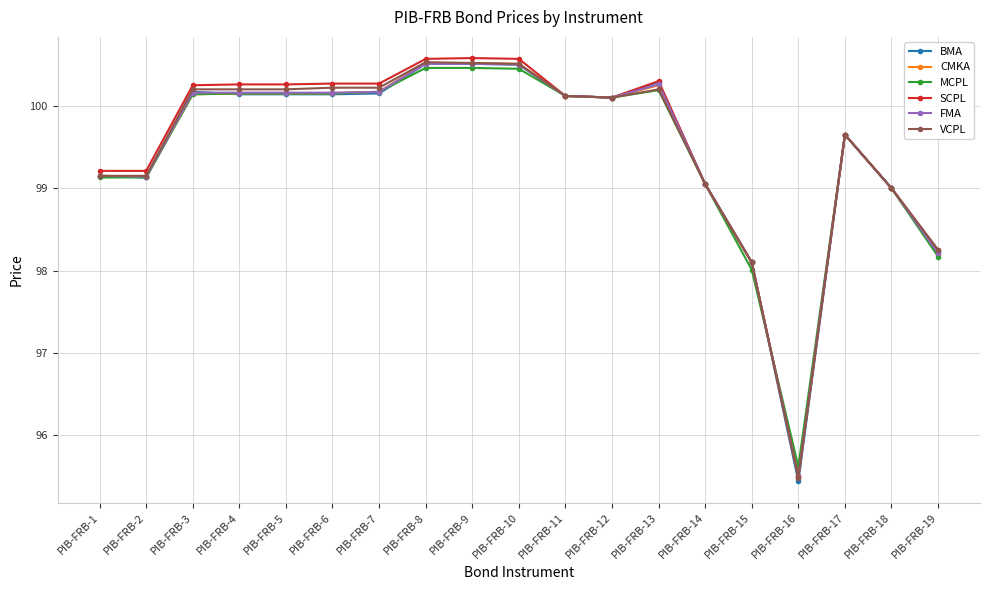

True or false: BMA has more than 2 points higher than both neighbors.

True